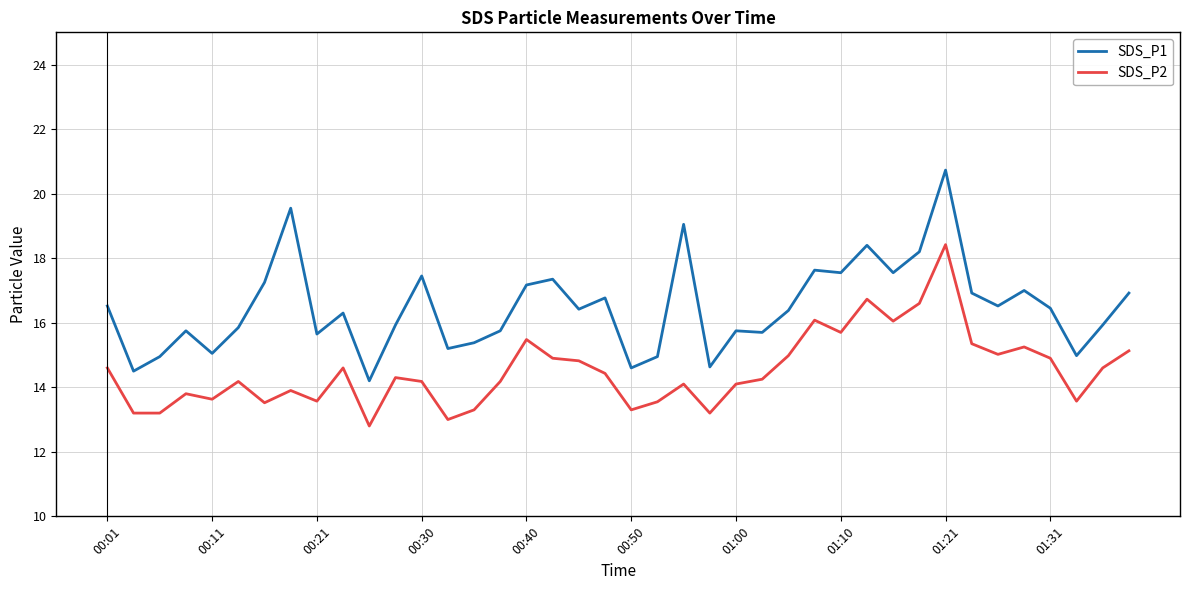

How many values in the SDS_P1 series exceed 16?

22